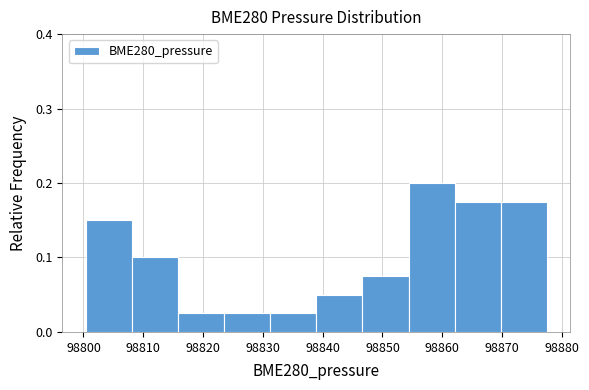

Over which range of the x-axis is the bar tallest?

98854 to 98862